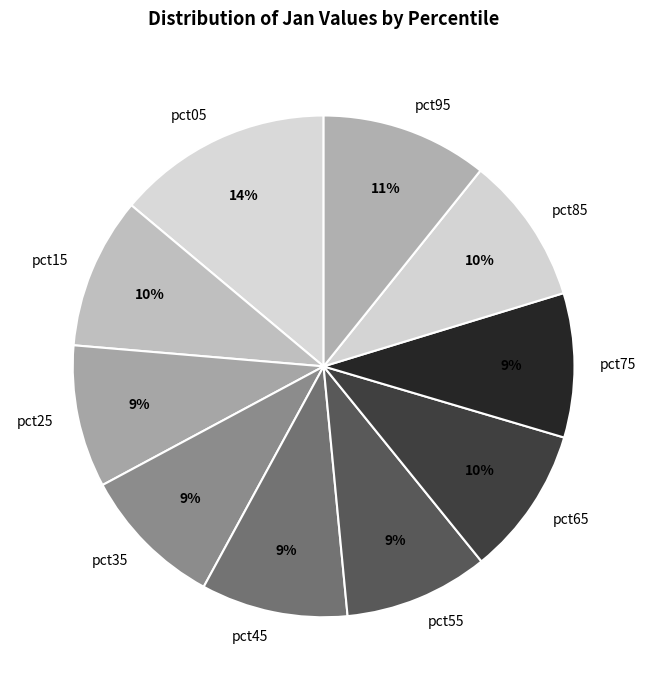

How many slices are in this pie chart?

10